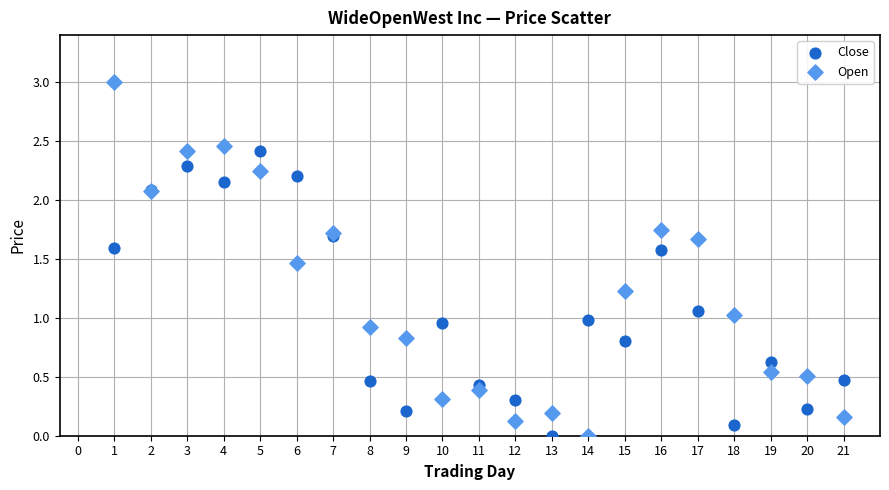

Which series has the widest spread of Y values?

Open